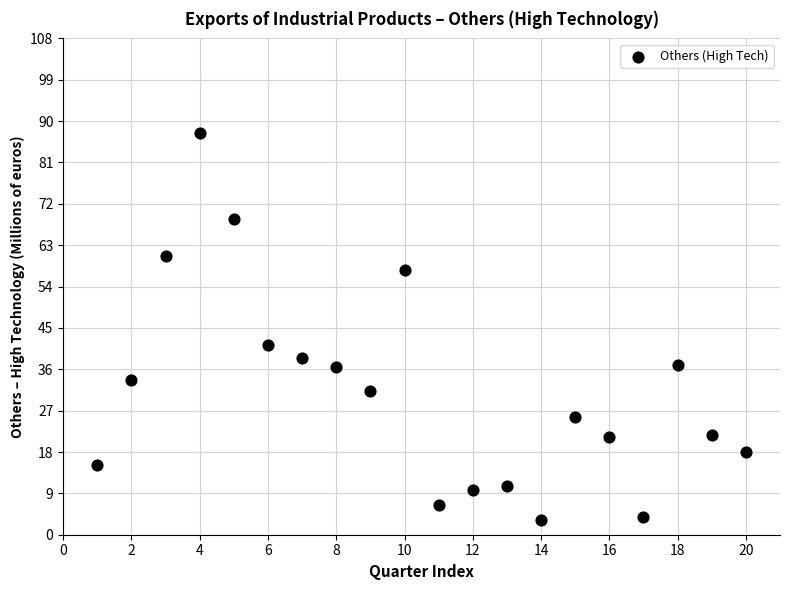

What is the range of X values (max minus min)?

19.0